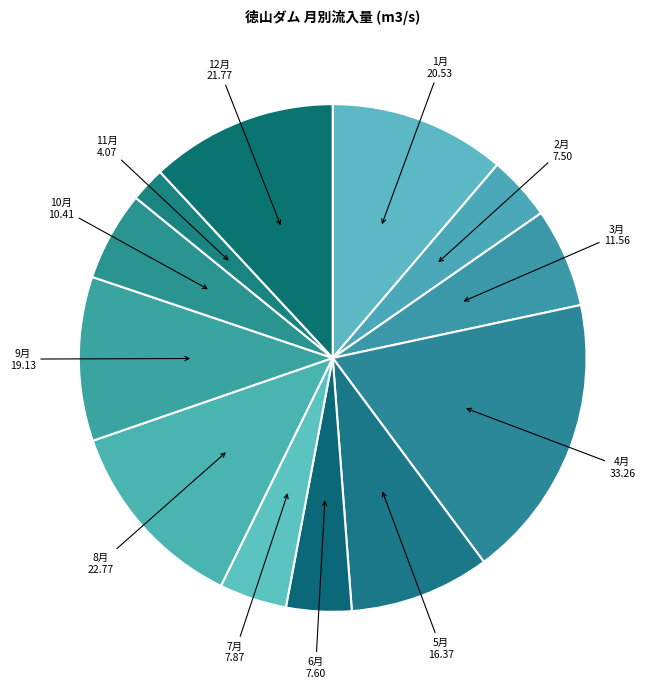

True or false: 10月 accounts for 6% of the total.

True